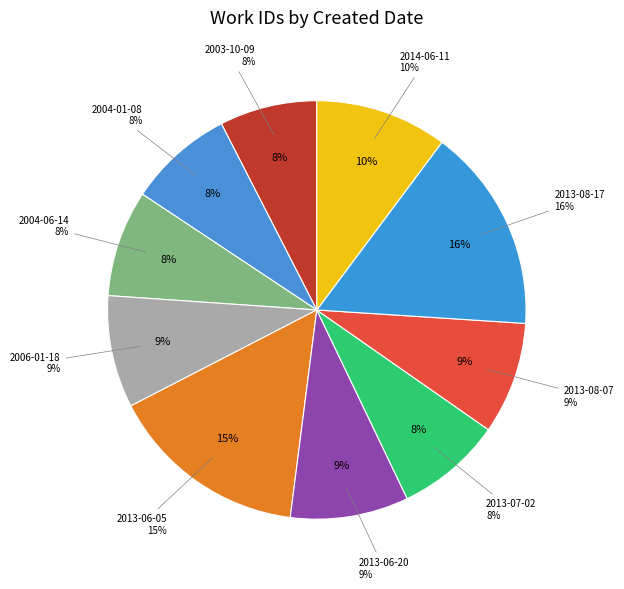

How many segments does this pie chart have?

10